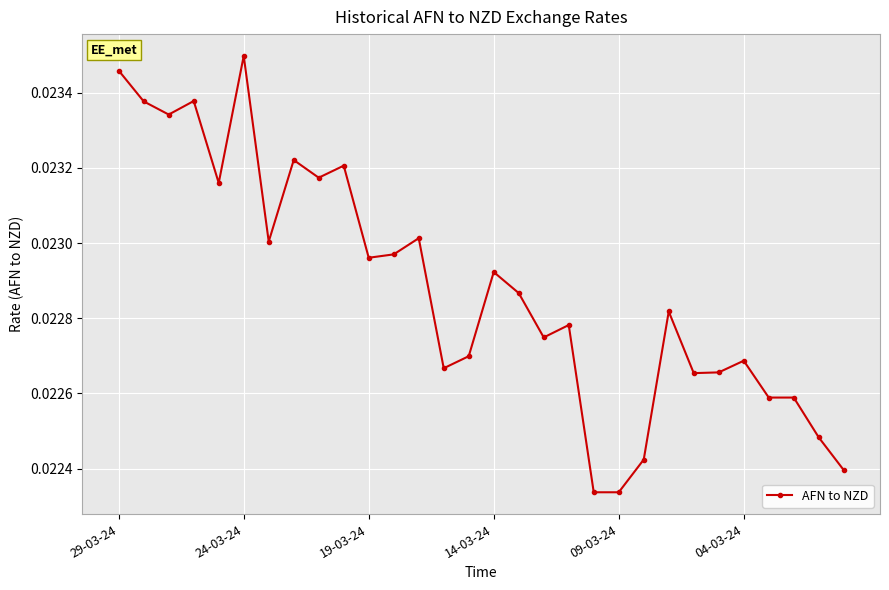

What is the sum of all values?

0.7